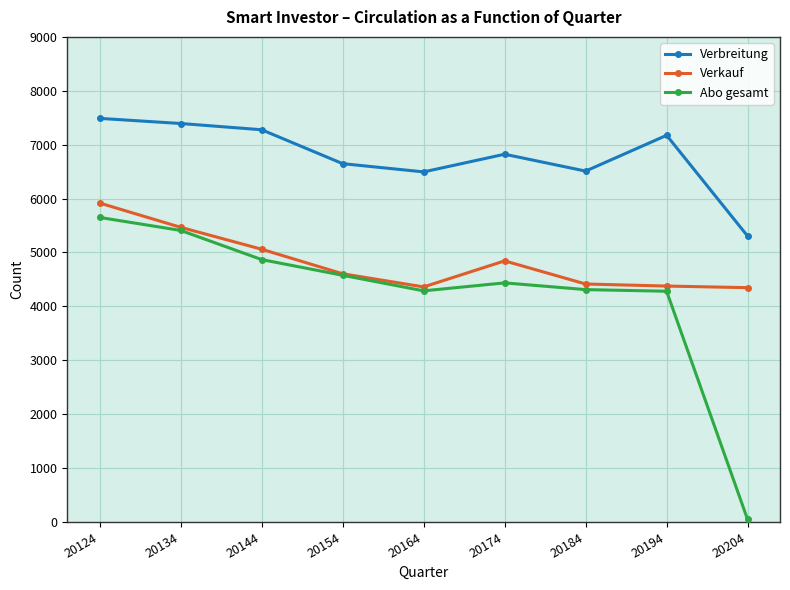

Rank the series by their average value, from highest to lowest.

Verbreitung, Verkauf, Abo gesamt